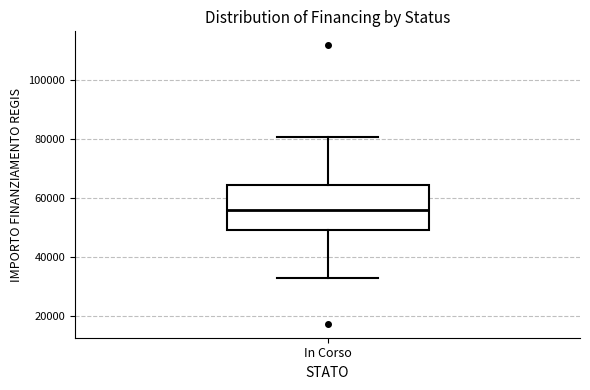

Where is the lower edge of the box for In Corso on the y-axis? The values are not printed on the chart, so give them approximately, as read against the axis.

50000